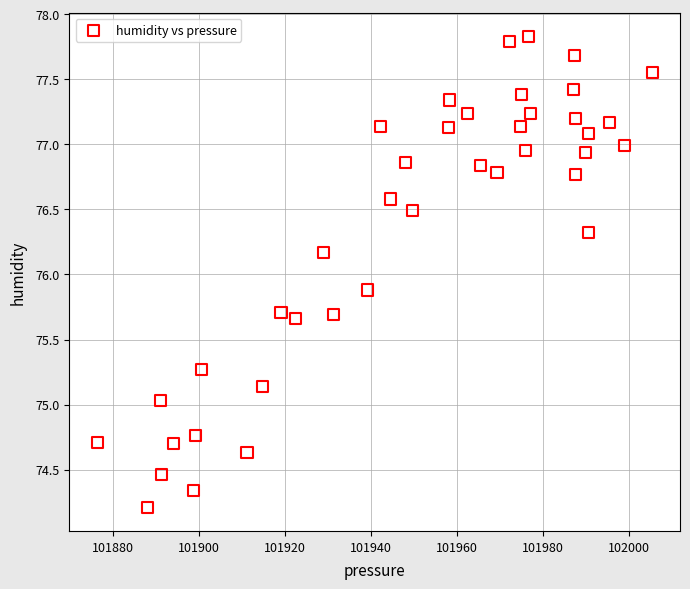

What is the range of Y values (max minus min)?

3.6